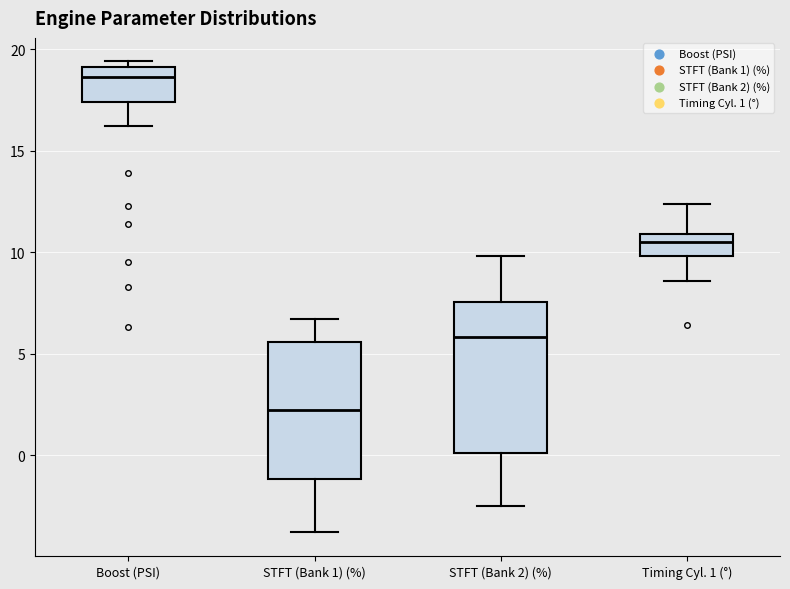

Which box has the lowest median line?

STFT (Bank 1) (%)